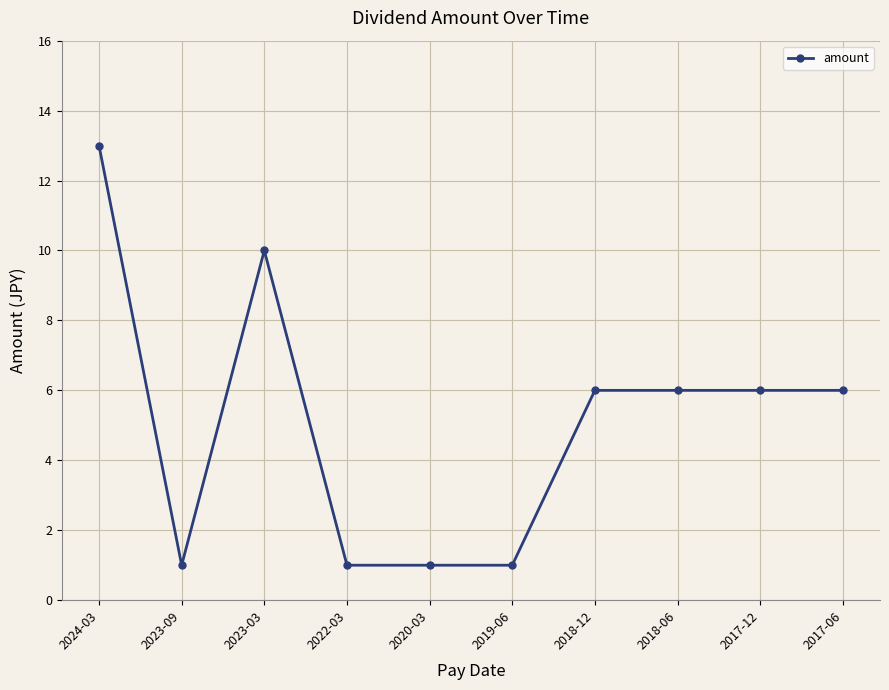

True or false: the data shows 6 at 2018-12.

True